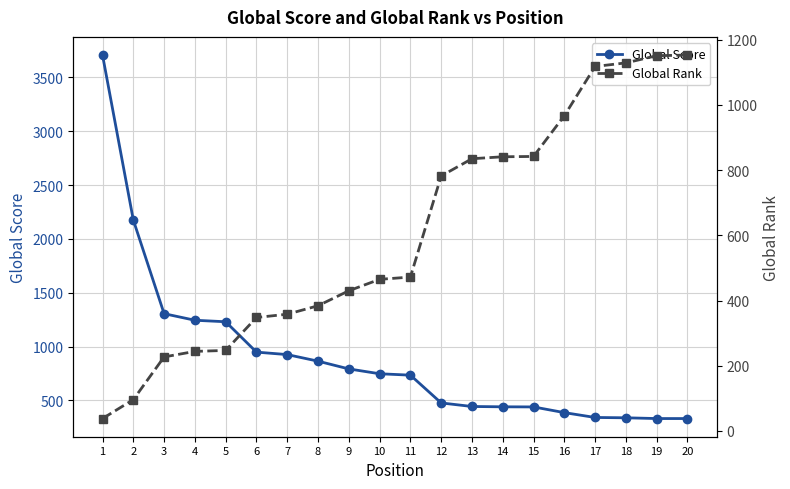

Reading left to right, transcribe all the data shown in this chart.

Global Score: 1=3707	2=2175	3=1305	4=1244	5=1230	6=948	7=925	8=864	9=792	10=747	11=734	12=476	13=443	14=440	15=439	16=386	17=341	18=338	19=331	20=331
Global Rank: 1=38	2=96	3=227	4=244	5=247	6=348	7=358	8=384	9=430	10=465	11=472	12=782	13=835	14=841	15=842	16=967	17=1118	18=1129	19=1151	20=1153